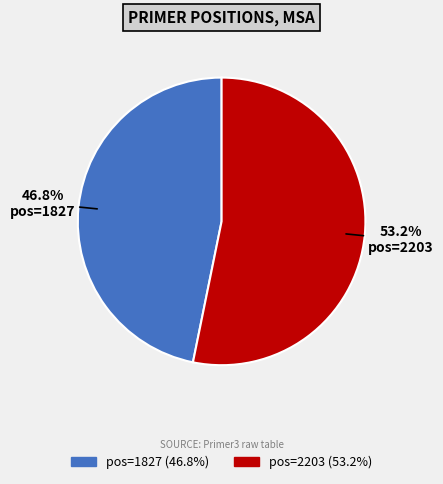

Does any single category account for the majority?

Yes